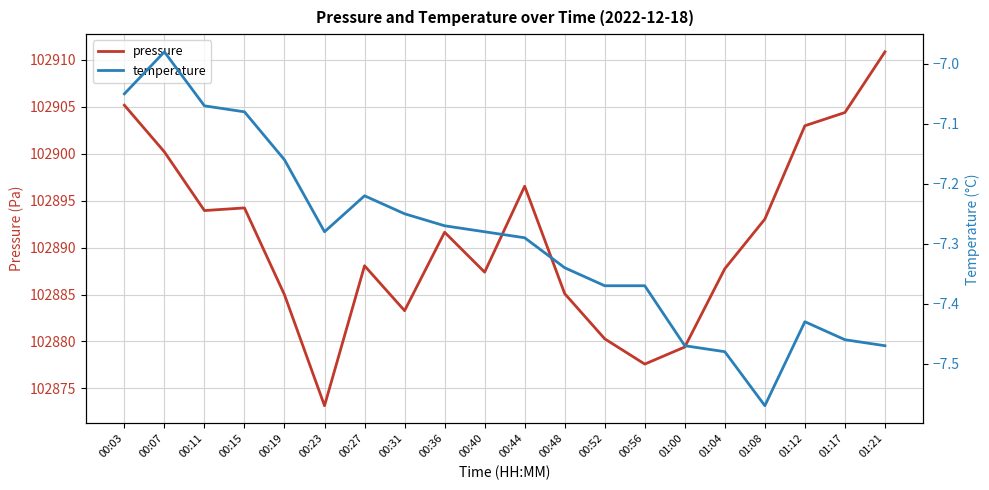

How many interior local peaks does the temperature series have?

3